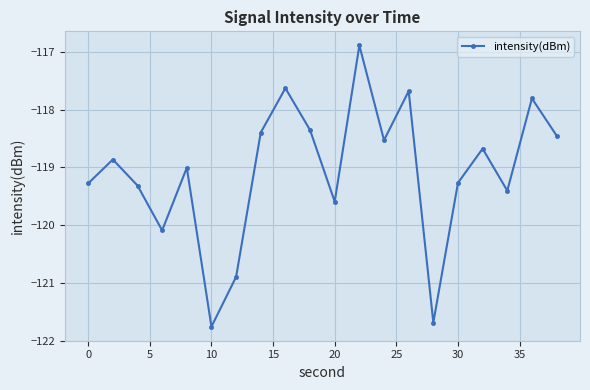

How many points are higher than both their immediate neighbors (excluding endpoints)?

7